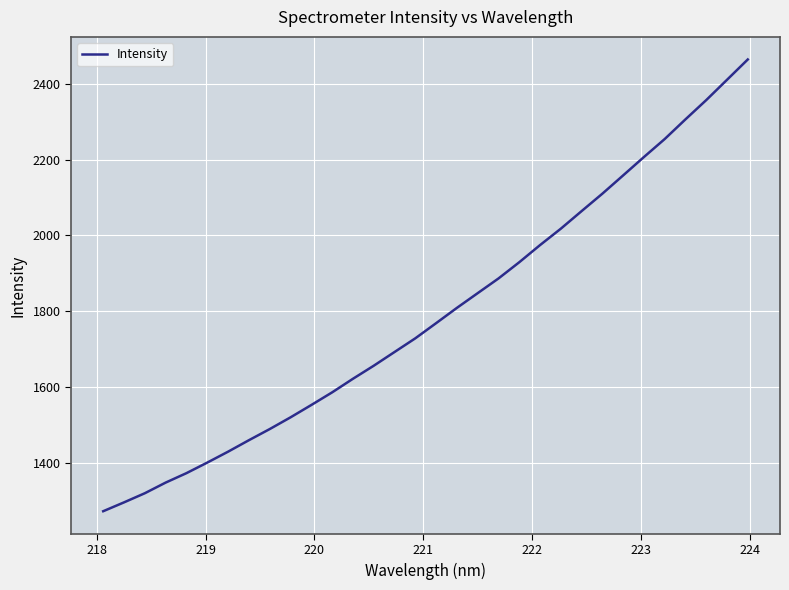

What is the difference between the maximum and second lowest values?

1169.1